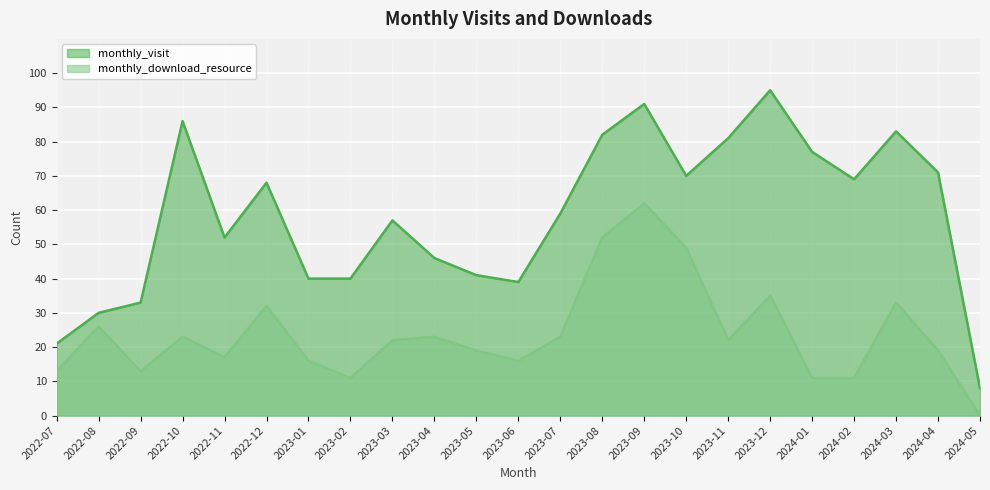

Reading right to left, list all the values displayed in this chart.

monthly_visit: 8	71	83	69	77	95	81	70	91	82	59	39	41	46	57	40	40	68	52	86	33	30	21
monthly_download_resource: 0	19	33	11	11	35	22	49	62	52	23	16	19	23	22	11	16	32	17	23	13	26	13